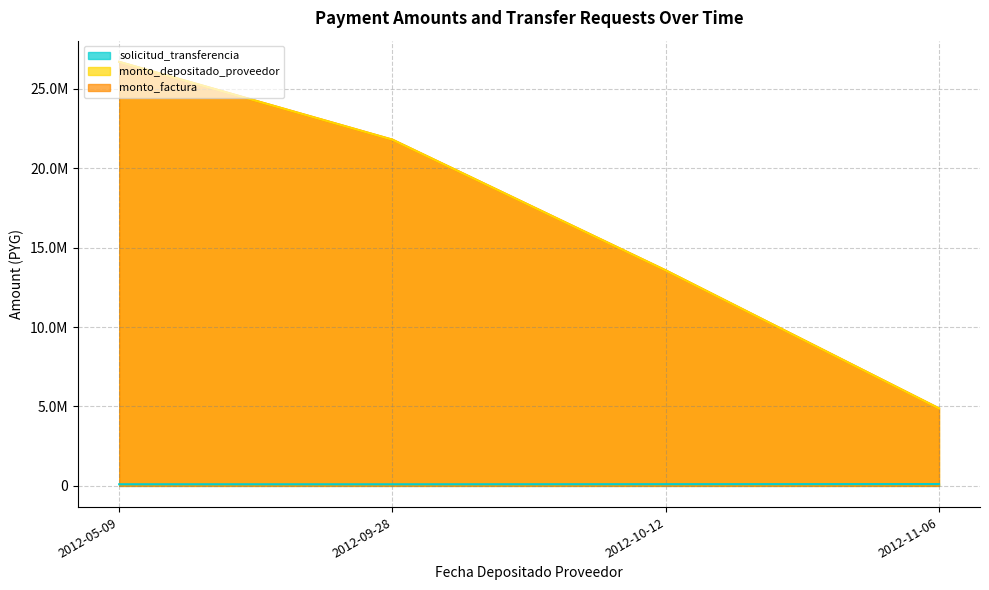

How many series are shown in this chart?

3